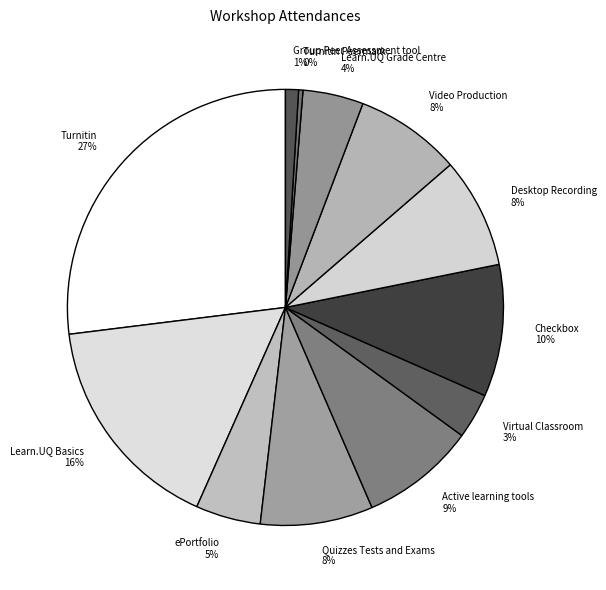

Combined, do Turnitin Peermark 0% and ePortfolio 5% account for over 50%?

No